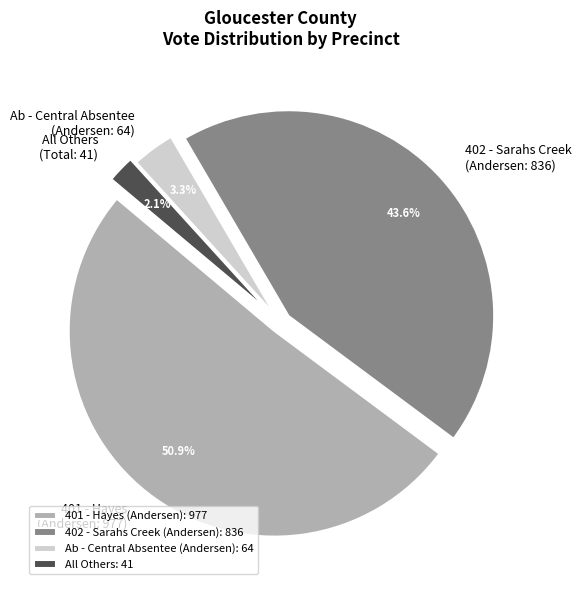

How many segments does this pie chart have?

4